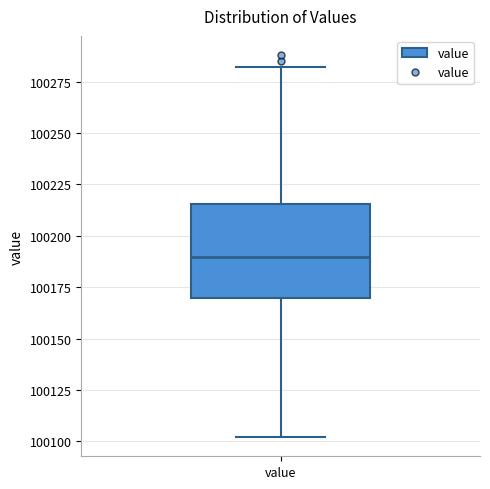

Read this box plot against the y-axis: the position of the median line, the range covered by the box, and the ends of both whiskers. The values are not printed on the chart, so give them approximately, as read against the axis.

median 100190, box 100170 to 100215, whiskers 100100 to 100280